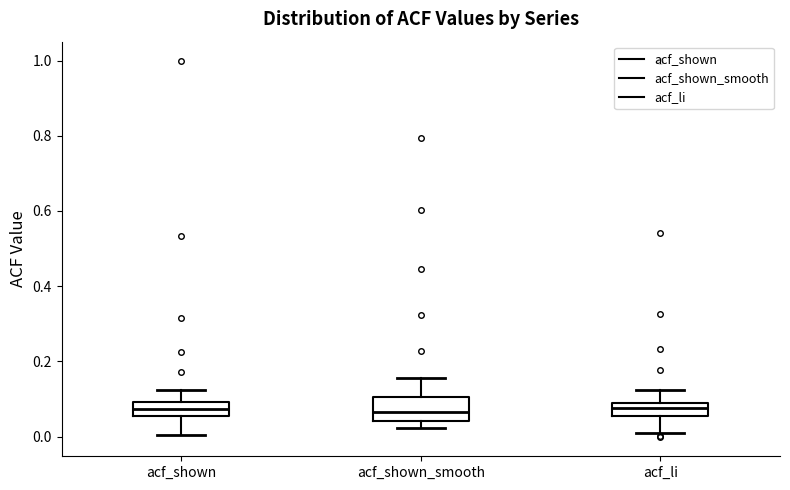

Comparing the boxes themselves (not the whiskers), which one is the tallest?

acf_shown_smooth